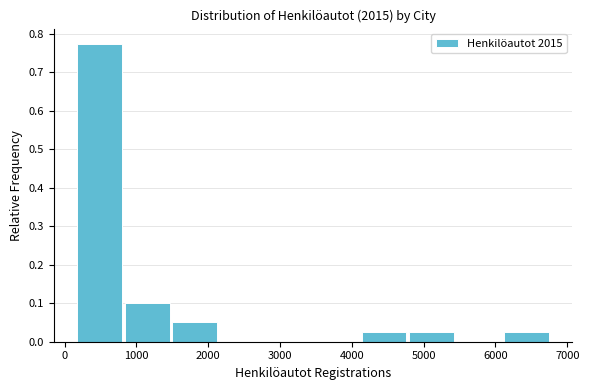

Which range on the x-axis has the tallest bar?

200 to 800